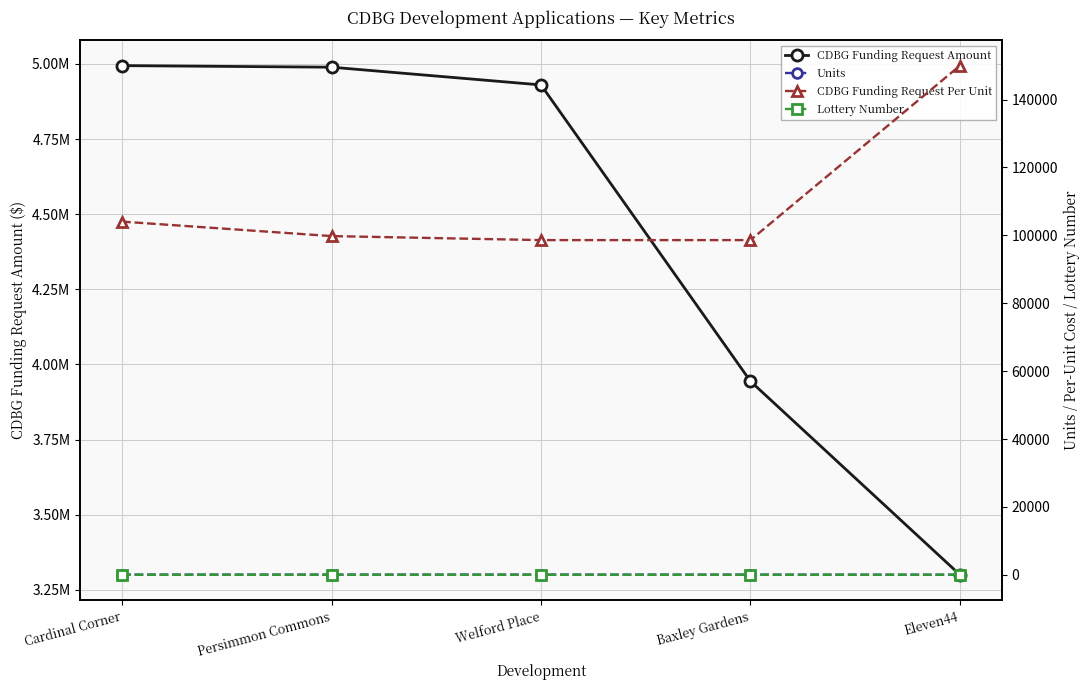

At which label does CDBG Funding Request Per Unit reach its minimum?

Welford Place